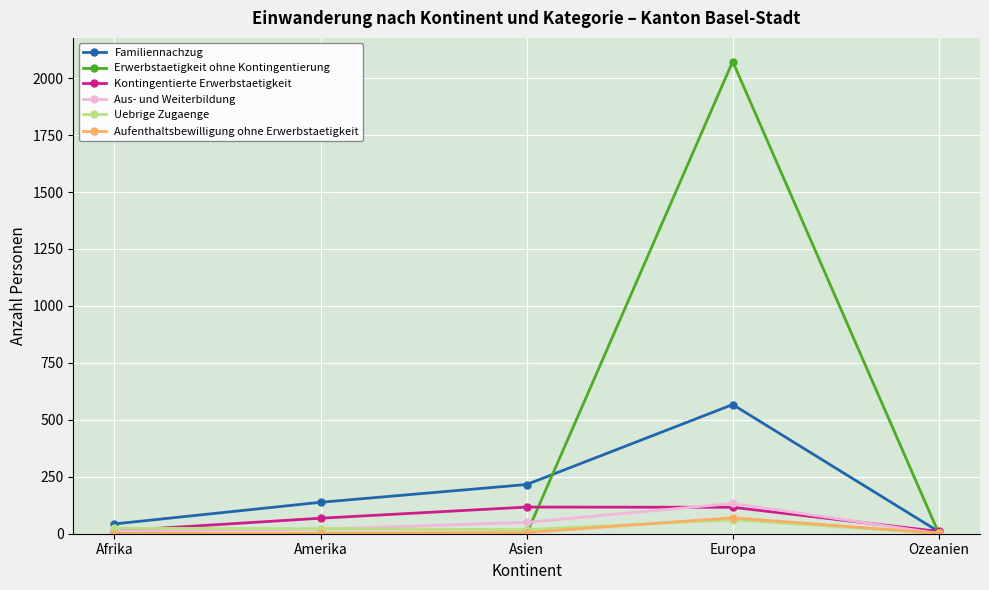

What are all the series names shown in the legend?

Familiennachzug, Erwerbstaetigkeit ohne Kontingentierung, Kontingentierte Erwerbstaetigkeit, Aus- und Weiterbildung, Uebrige Zugaenge, Aufenthaltsbewilligung ohne Erwerbstaetigkeit